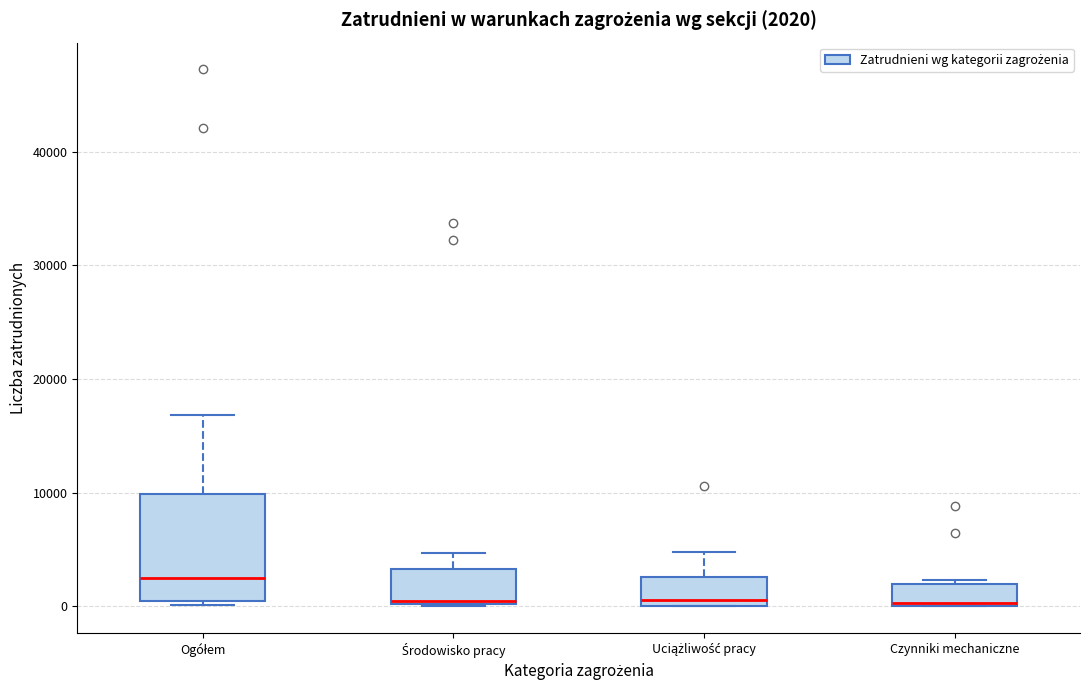

Which box is the tallest, from its lower edge to its upper edge?

Ogółem